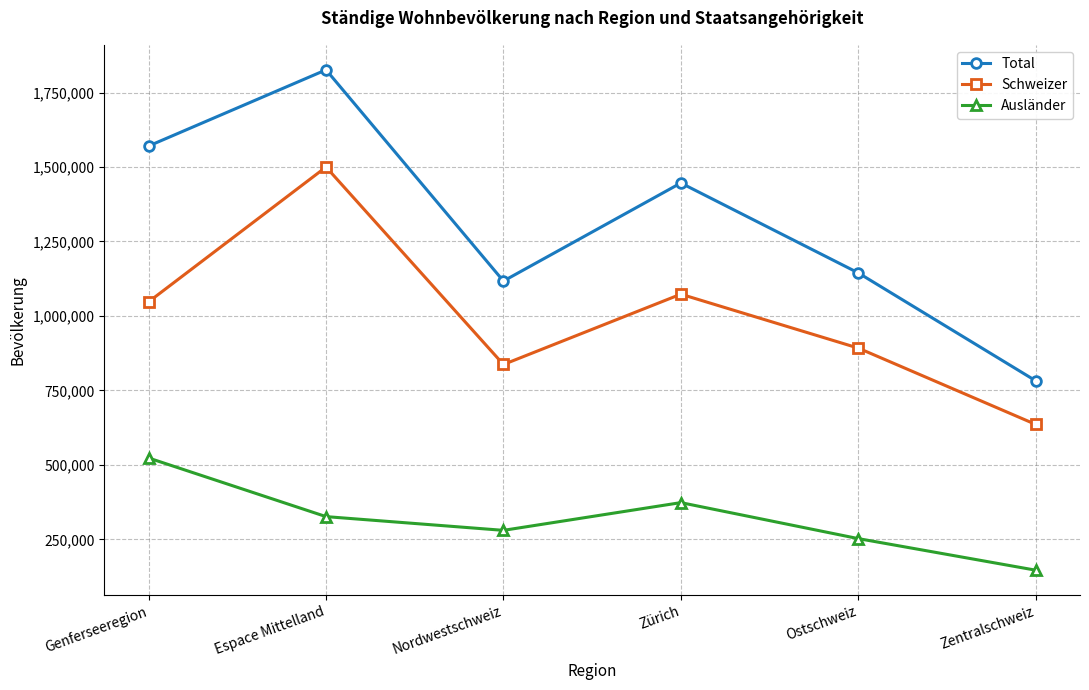

How many distinct data groups are displayed?

3